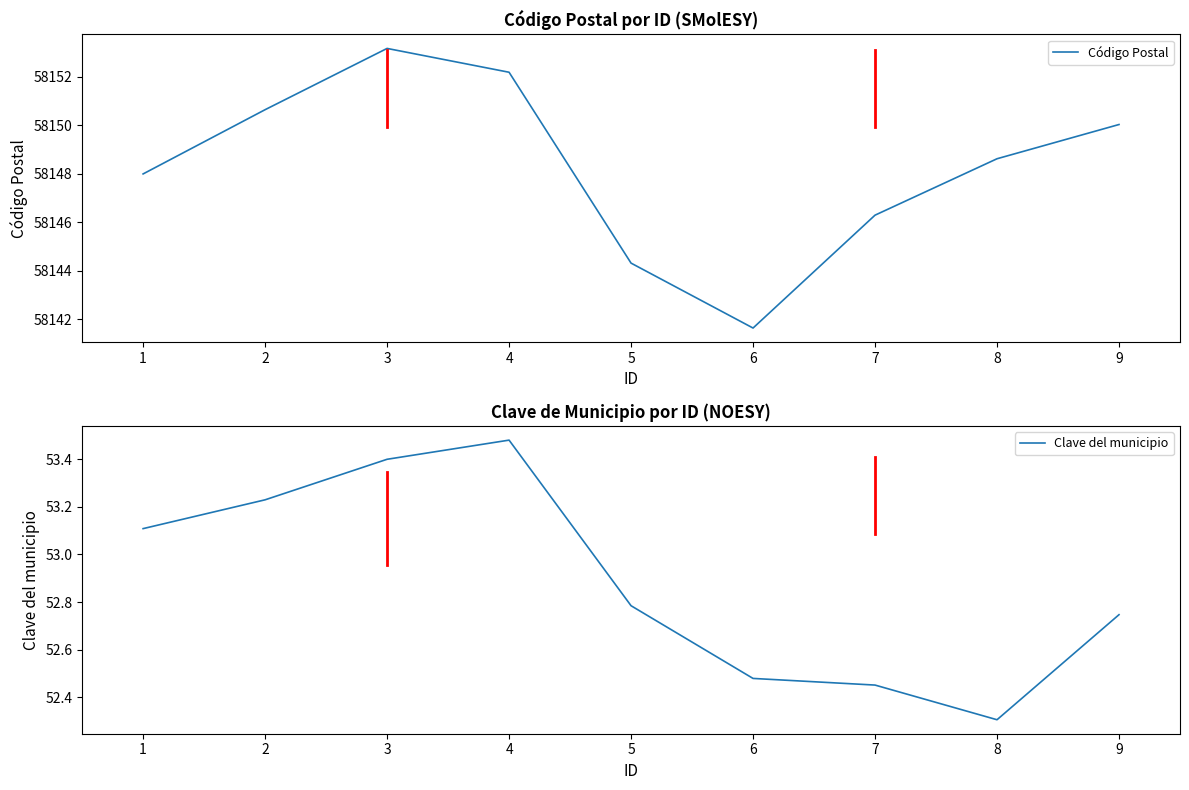

In Código Postal, how many points are higher than both neighbors (excluding endpoints)?

1